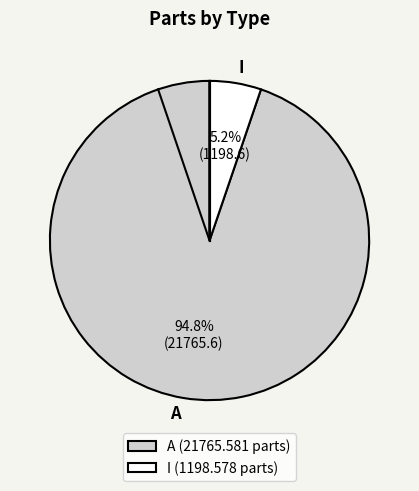

Is it true that A is 99% of the pie?

False